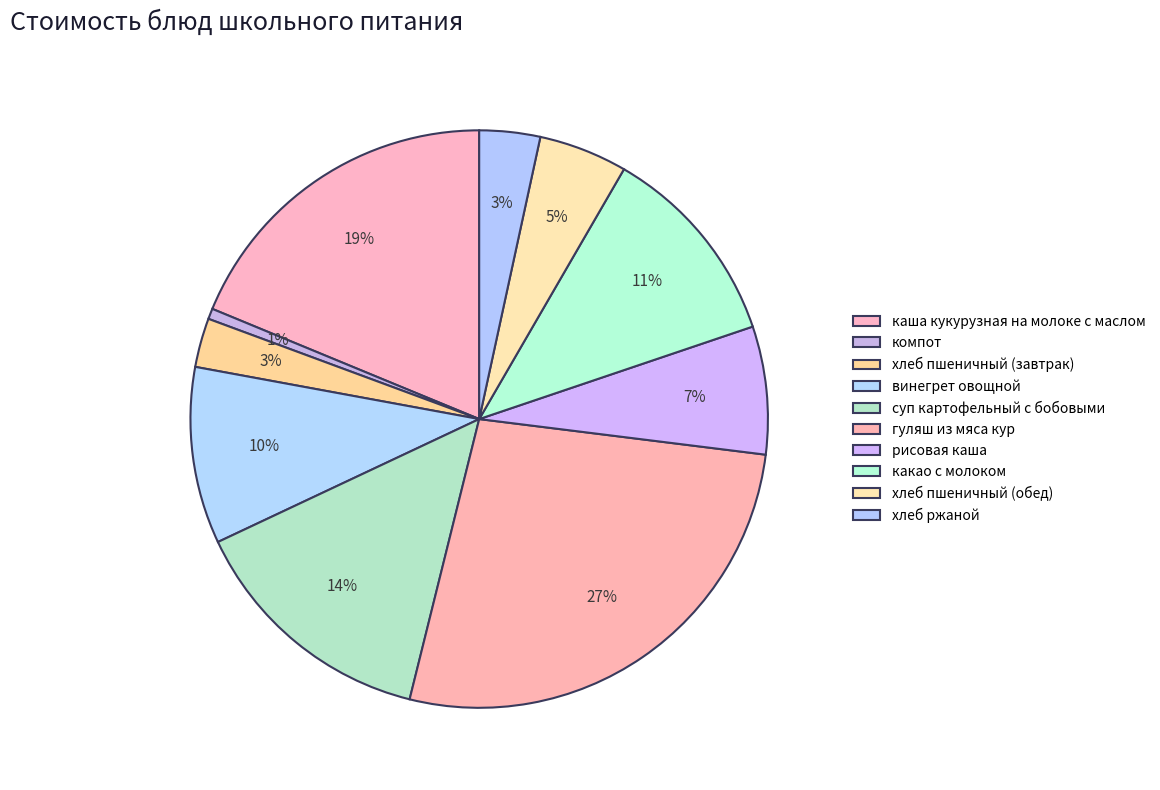

To the nearest percent, what is the combined percentage of рисовая каша and гуляш из мяса кур?

34%